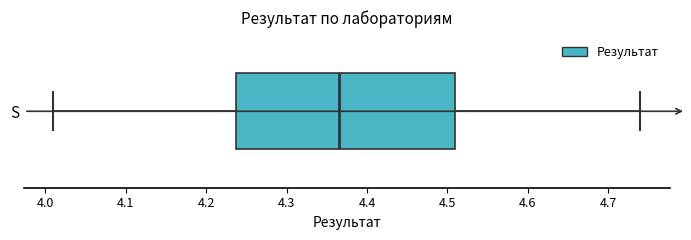

Read this box plot against the x-axis: the position of the median line, the range covered by the box, and the ends of both whiskers. The values are not printed on the chart, so give them approximately, as read against the axis.

median 4.37, box 4.24 to 4.51, whiskers 4.01 to 4.74